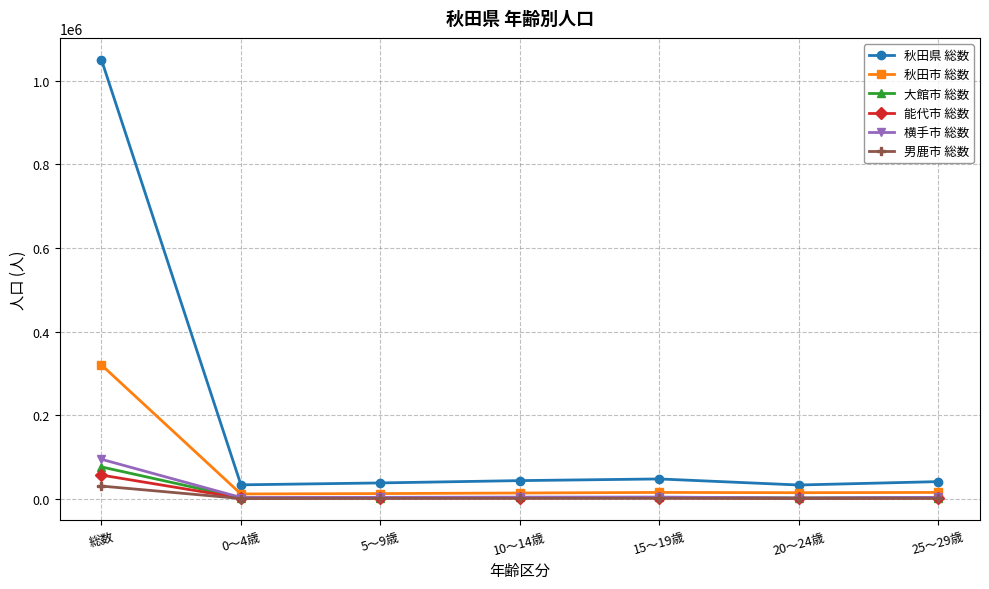

Which series has the largest range (max minus min)?

秋田県 総数